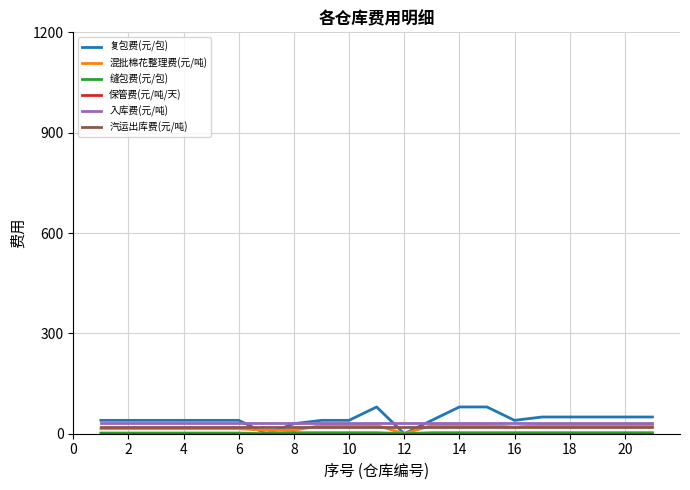

What is the sum of all 入库费(元/吨) values?

665.7